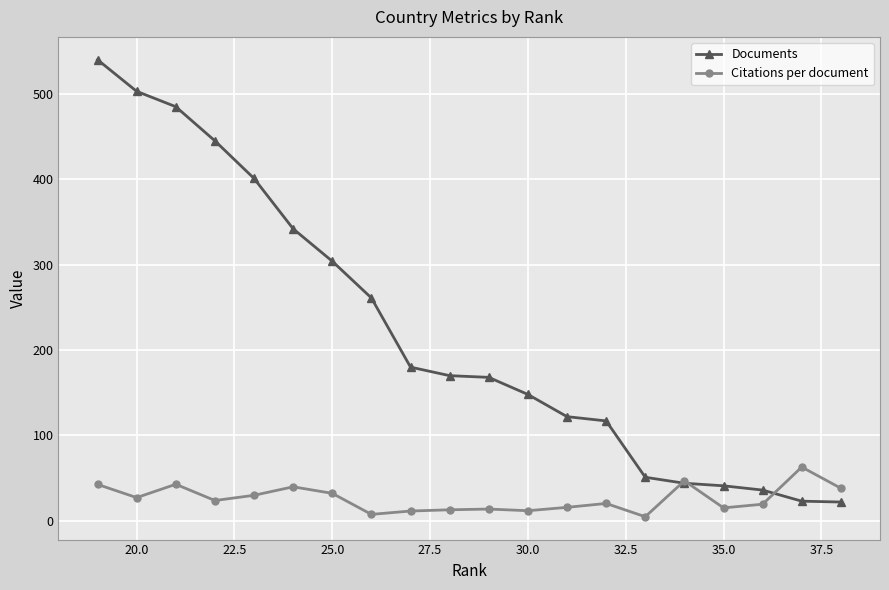

What is the maximum value for Citations per document?

63.0